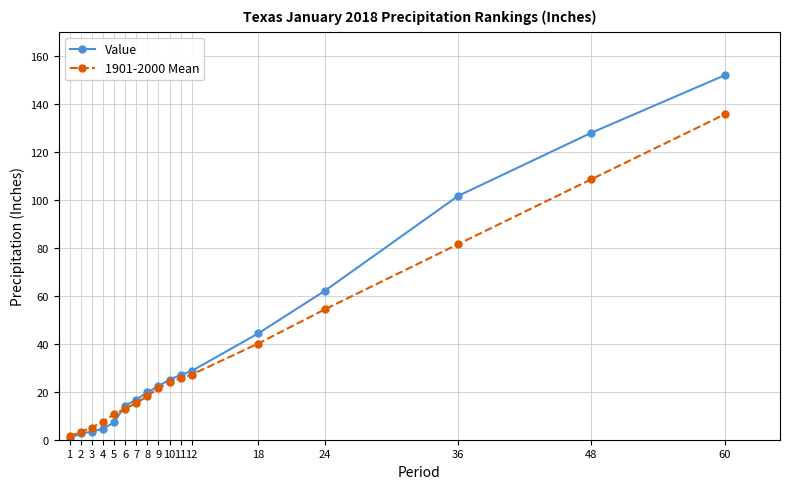

The value of Value at 10 is 38.4. True or false?

False